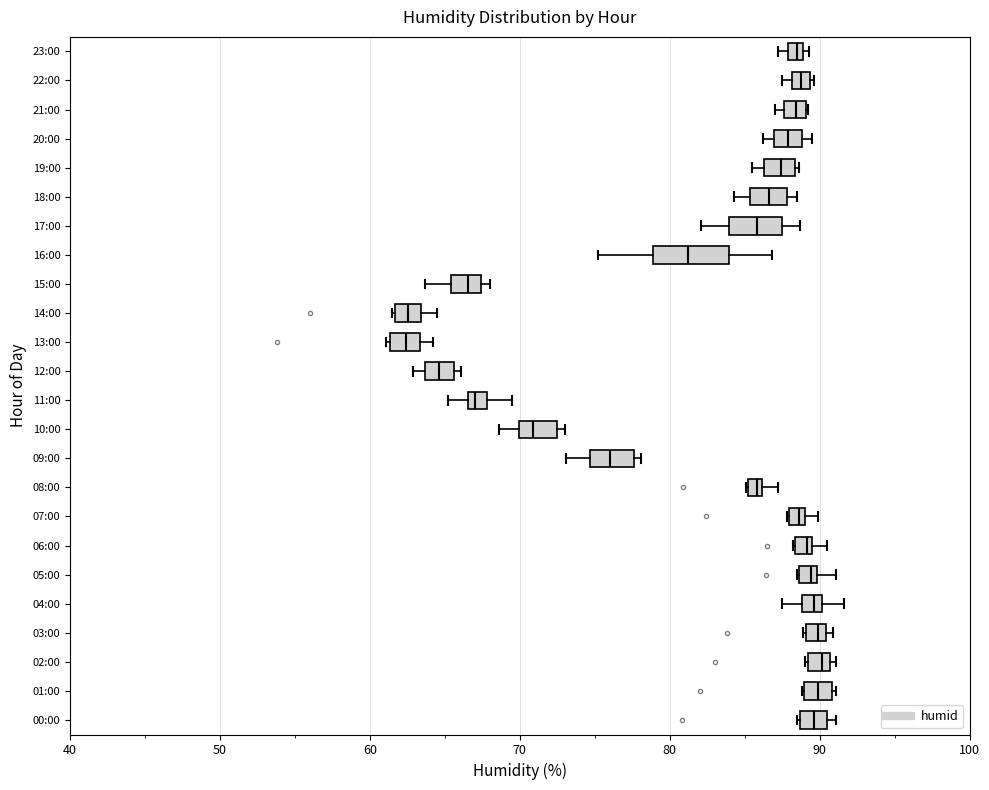

Where does the median line of the box for 17:00 sit on the x-axis? The values are not printed on the chart, so give them approximately, as read against the axis.

86